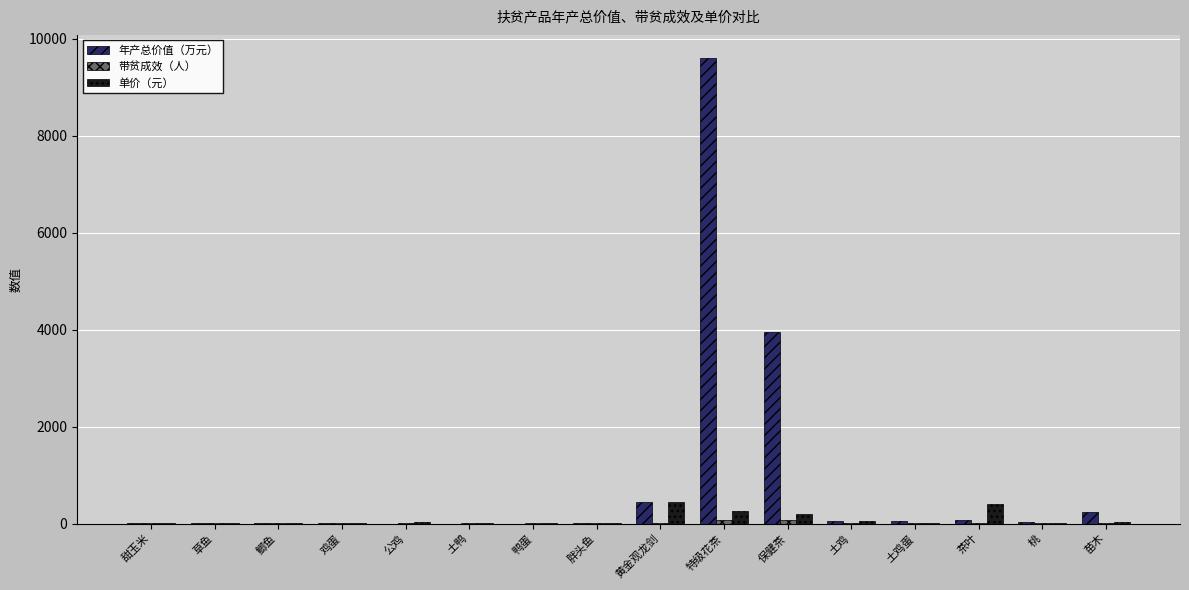

How many series are shown in this chart?

3